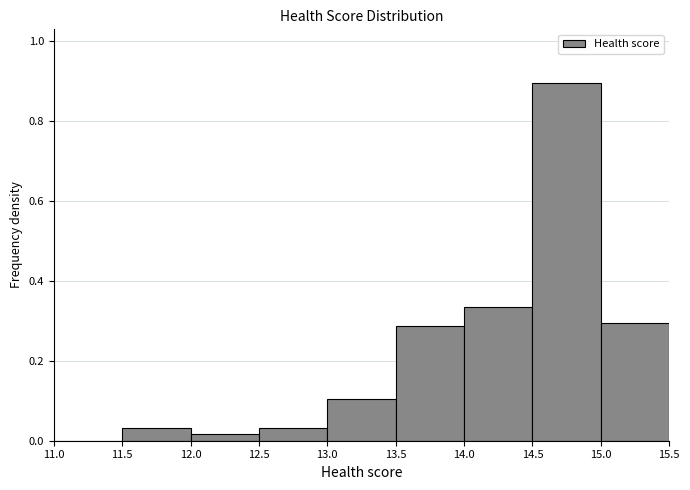

What is the height of the bar covering 13.5 to 14.0 on the x-axis? The values are not printed on the chart, so give them approximately, as read against the axis.

0.28